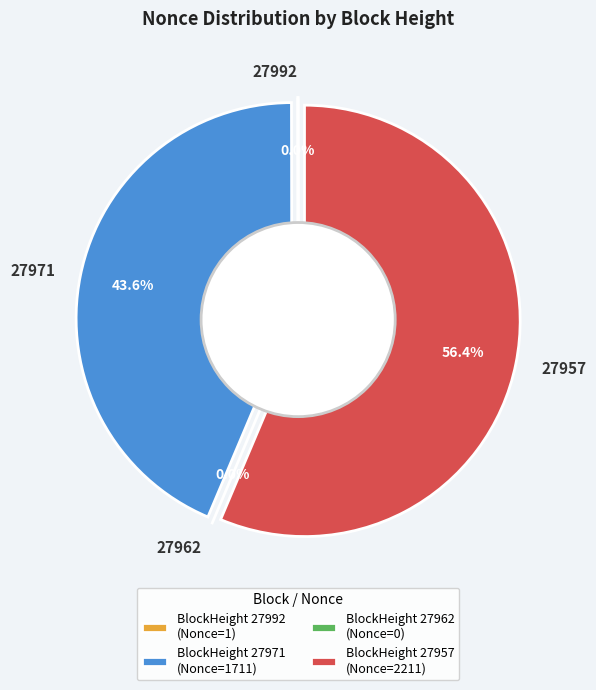

To the nearest percent, what is the difference between the largest and smallest slice percentages?

56%